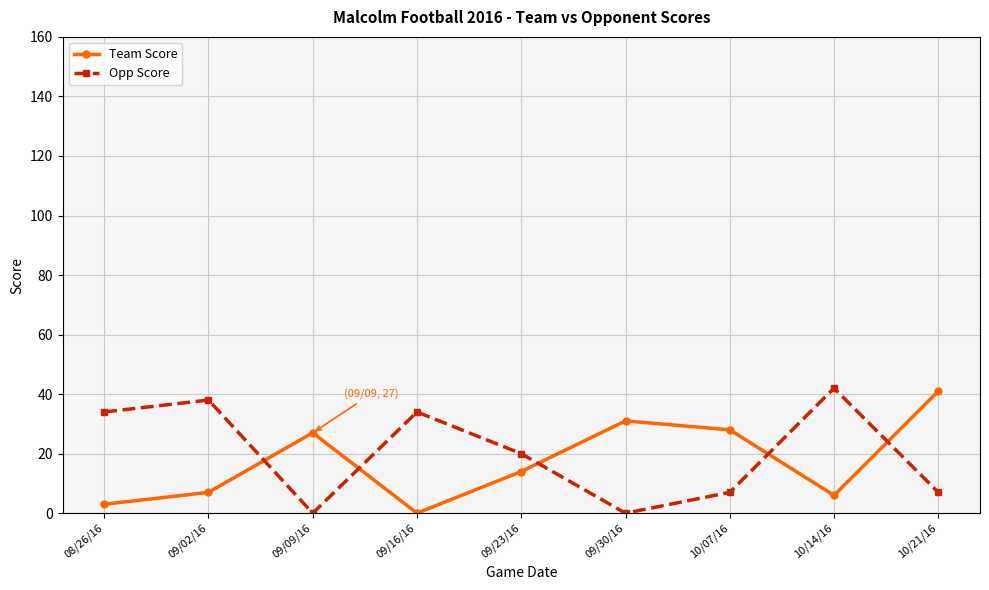

What is the maximum value for Team Score?

41